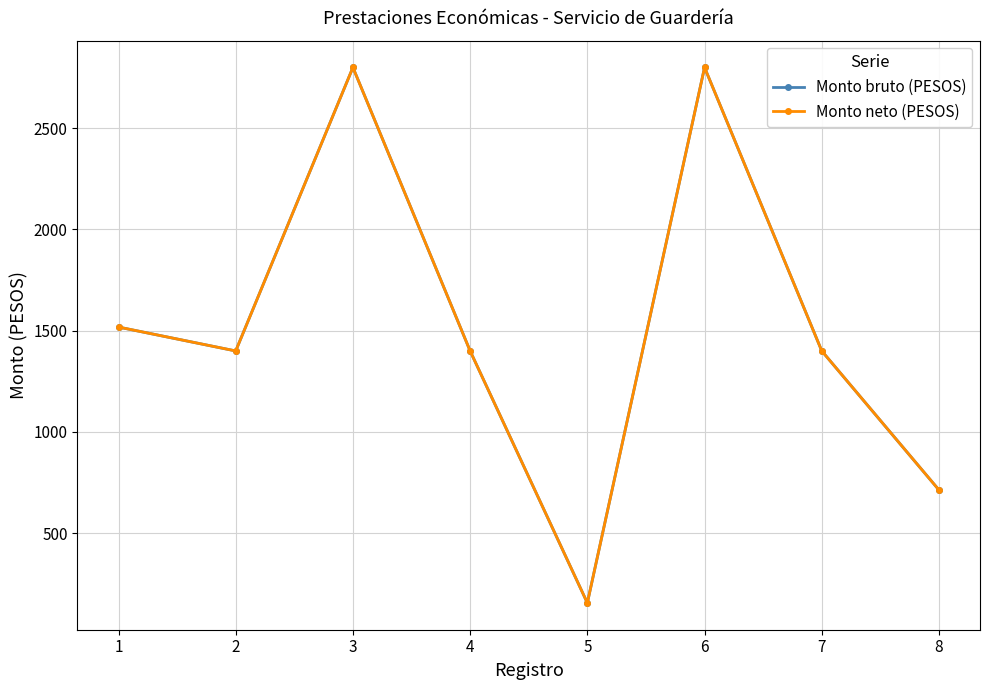

Is this an area chart (filled region under the line)?

No